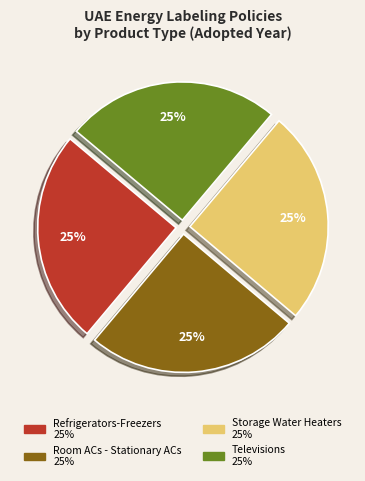

To the nearest percent, what portion does Refrigerators-Freezers represent?

25%